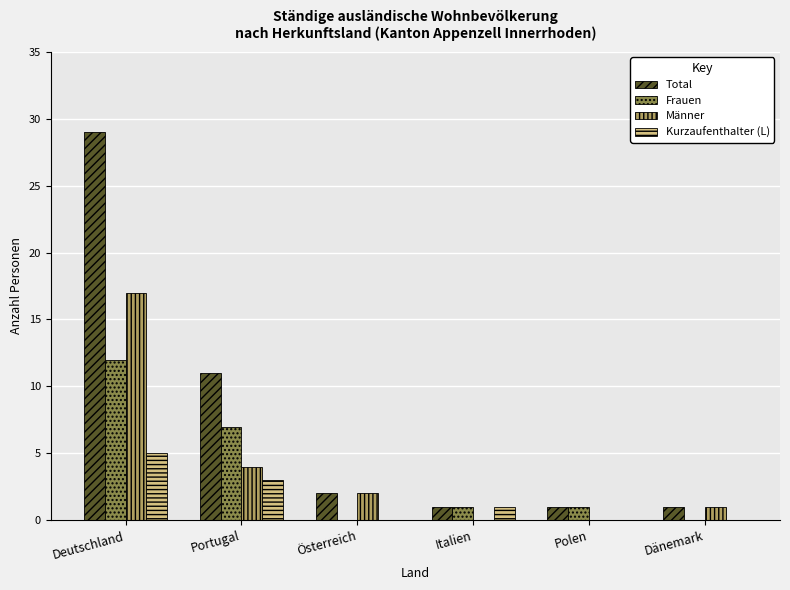

Where is Männer nearest to the value 8?

Portugal